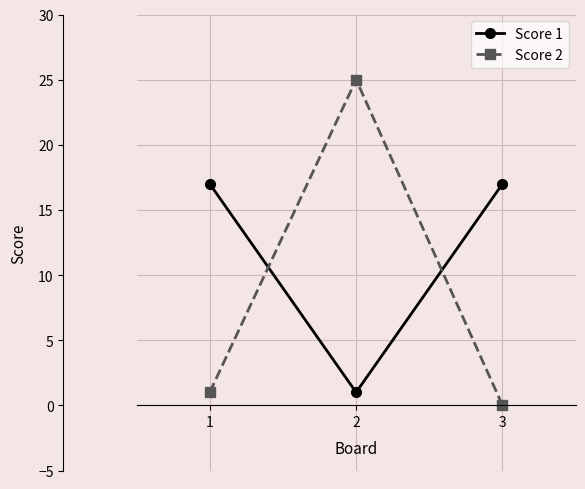

Is the value of Score 2 at 2 greater than the value of Score 1 at 2?

Yes